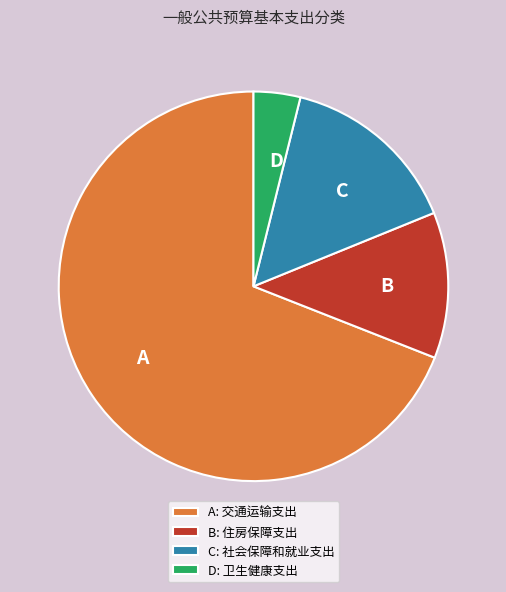

Is there any slice that represents more than half of the pie?

Yes